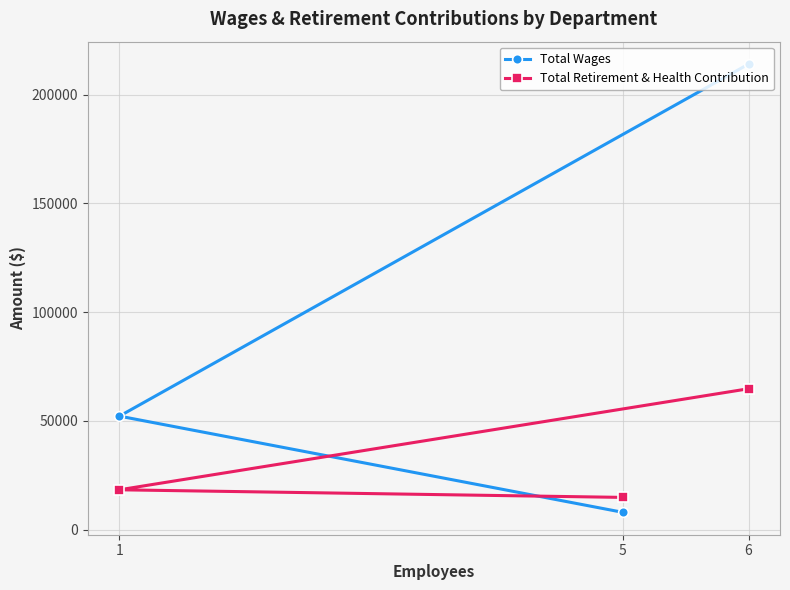

List the series in order of their overall mean, highest first.

Total Wages, Total Retirement & Health Contribution